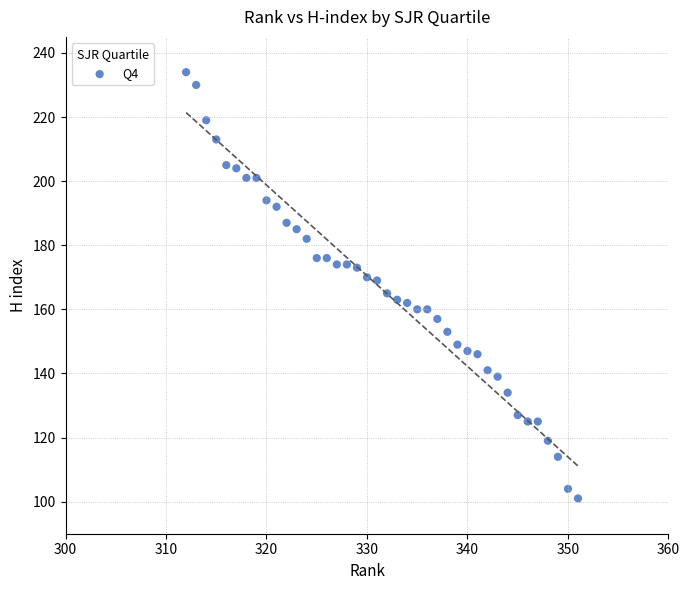

What is the range of Y values (max minus min)?

133